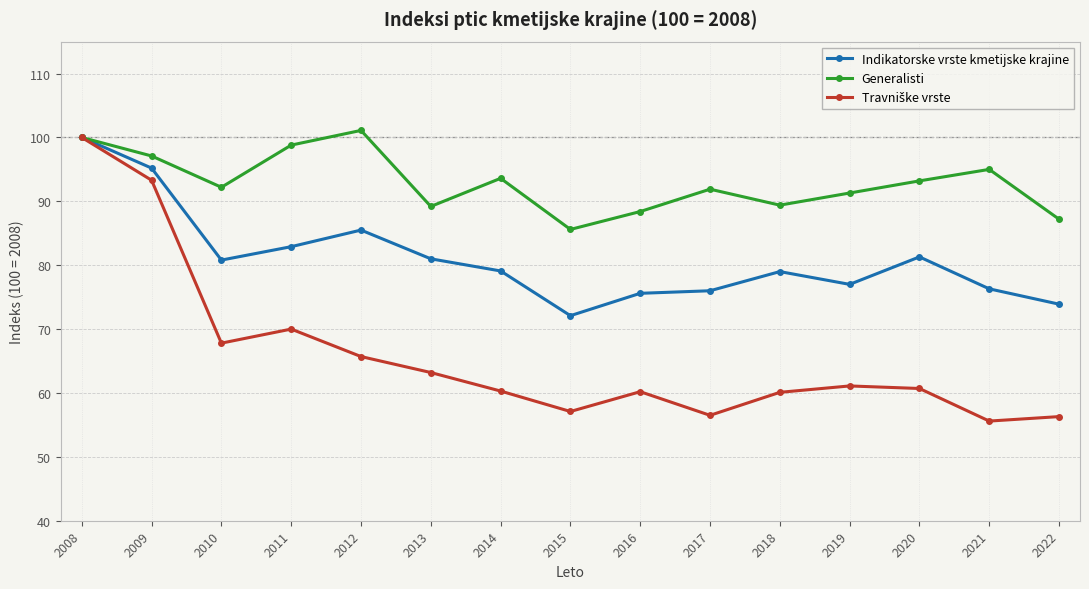

Which label corresponds to the smallest value in the chart?

2021